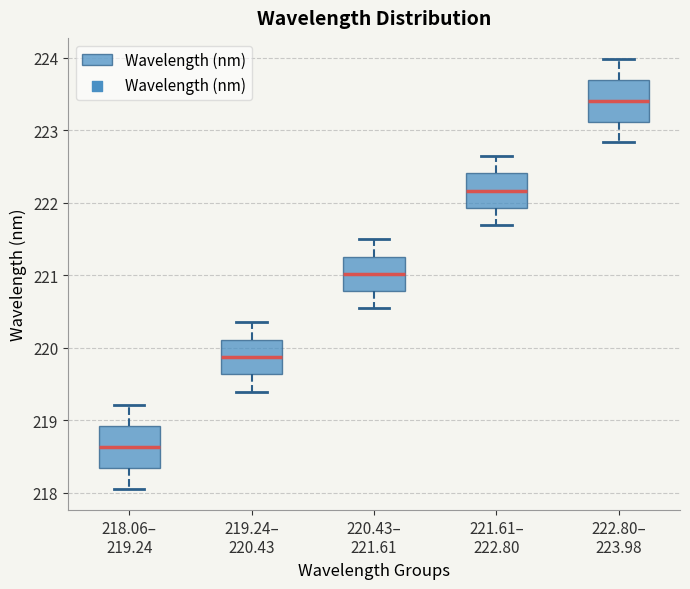

Which box's median line is the lowest?

218.06– 219.24